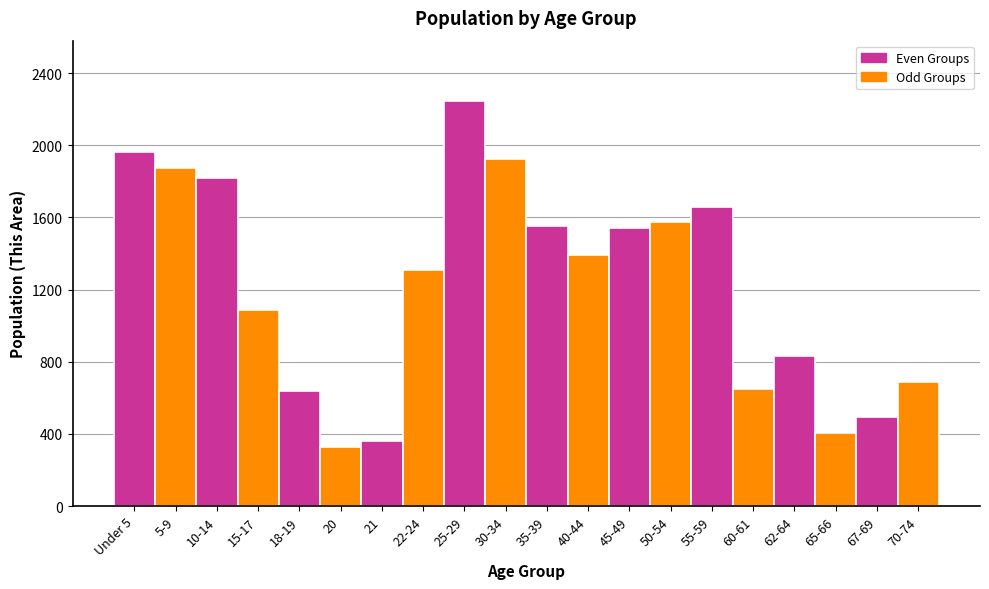

Which label corresponds to the largest value in the chart?

25-29